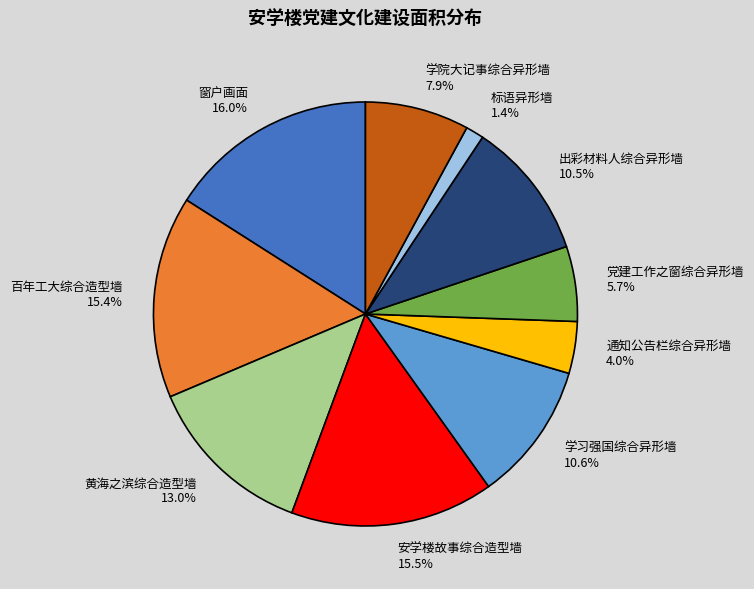

Does 学院大记事综合异形墙 represent more than half of the total?

No